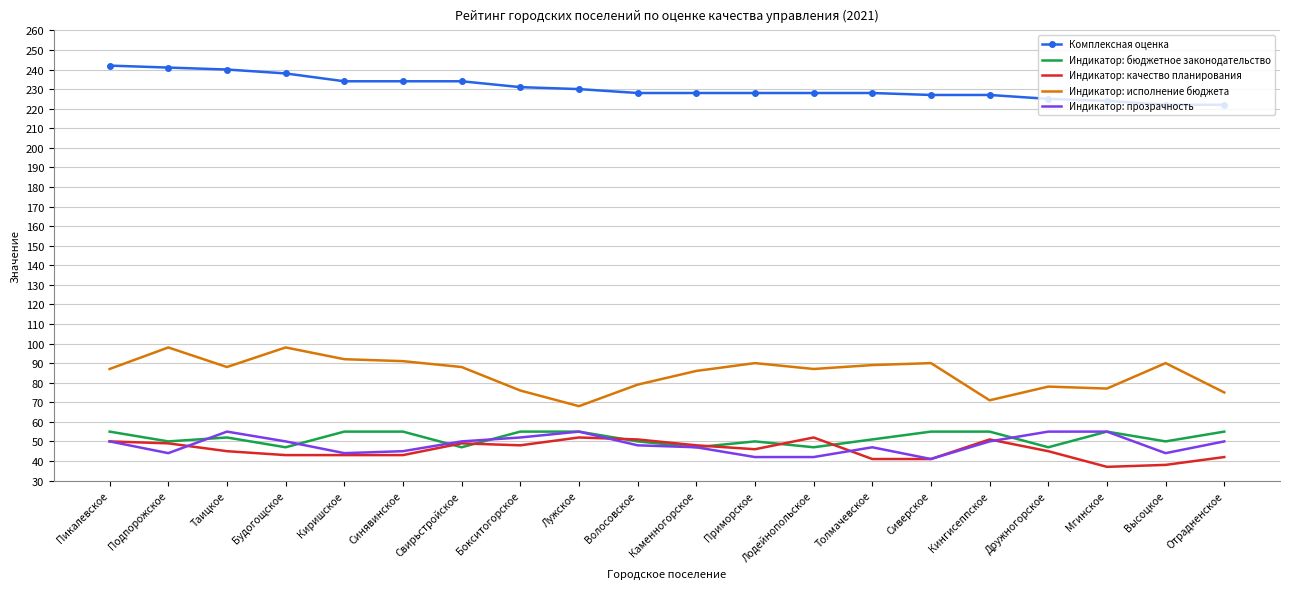

Reading left to right, list all the values displayed in this chart.

Комплексная оценка: Пикалевское=242	Подпорожское=241	Таицкое=240	Будогощское=238	Киришское=234	Синявинское=234	Свирьстройское=234	Бокситогорское=231	Лужское=230	Волосовское=228	Каменногорское=228	Приморское=228	Лодейнопольское=228	Толмачевское=228	Сиверское=227	Кингисеппское=227	Дружногорское=225	Мгинское=224	Высоцкое=222	Отрадненское=222
Индикатор: бюджетное законодательство: Пикалевское=55	Подпорожское=50	Таицкое=52	Будогощское=47	Киришское=55	Синявинское=55	Свирьстройское=47	Бокситогорское=55	Лужское=55	Волосовское=50	Каменногорское=47	Приморское=50	Лодейнопольское=47	Толмачевское=51	Сиверское=55	Кингисеппское=55	Дружногорское=47	Мгинское=55	Высоцкое=50	Отрадненское=55
Индикатор: качество планирования: Пикалевское=50	Подпорожское=49	Таицкое=45	Будогощское=43	Киришское=43	Синявинское=43	Свирьстройское=49	Бокситогорское=48	Лужское=52	Волосовское=51	Каменногорское=48	Приморское=46	Лодейнопольское=52	Толмачевское=41	Сиверское=41	Кингисеппское=51	Дружногорское=45	Мгинское=37	Высоцкое=38	Отрадненское=42
Индикатор: исполнение бюджета: Пикалевское=87	Подпорожское=98	Таицкое=88	Будогощское=98	Киришское=92	Синявинское=91	Свирьстройское=88	Бокситогорское=76	Лужское=68	Волосовское=79	Каменногорское=86	Приморское=90	Лодейнопольское=87	Толмачевское=89	Сиверское=90	Кингисеппское=71	Дружногорское=78	Мгинское=77	Высоцкое=90	Отрадненское=75
Индикатор: прозрачность: Пикалевское=50	Подпорожское=44	Таицкое=55	Будогощское=50	Киришское=44	Синявинское=45	Свирьстройское=50	Бокситогорское=52	Лужское=55	Волосовское=48	Каменногорское=47	Приморское=42	Лодейнопольское=42	Толмачевское=47	Сиверское=41	Кингисеппское=50	Дружногорское=55	Мгинское=55	Высоцкое=44	Отрадненское=50